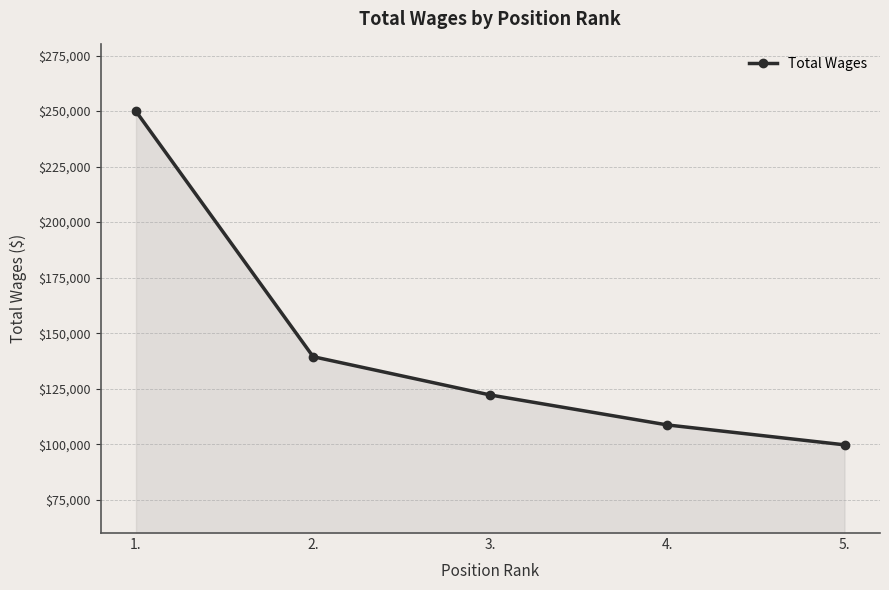

What is the minimum value shown in the chart?

99712